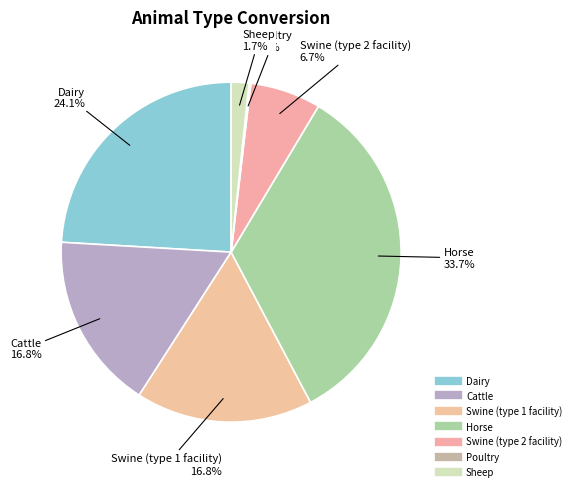

What percentage do Sheep and Swine (type 1 facility) together represent?

18.5%